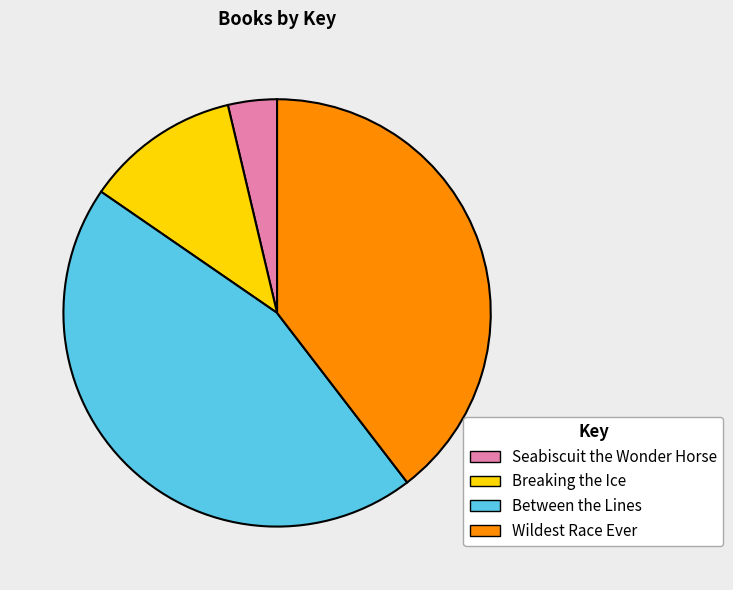

How many slices are in this pie chart?

4